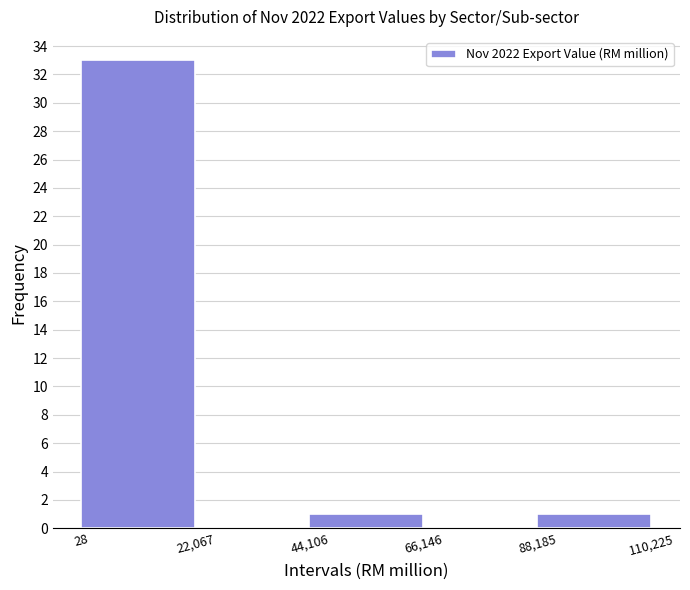

What is the height of the bar covering 88,185 to 110,225 on the x-axis? The values are not printed on the chart, so give them approximately, as read against the axis.

1